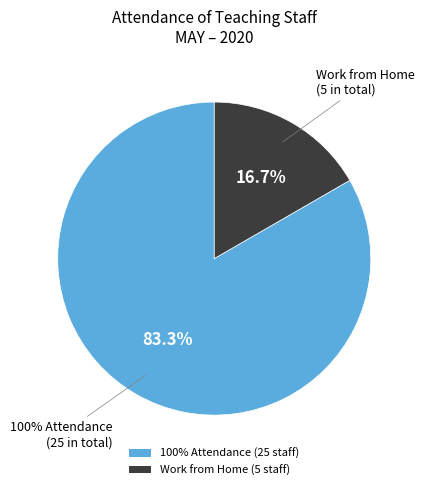

Between Work from Home (5 staff) and 100% Attendance (25 staff), which is larger?

100% Attendance (25 staff)